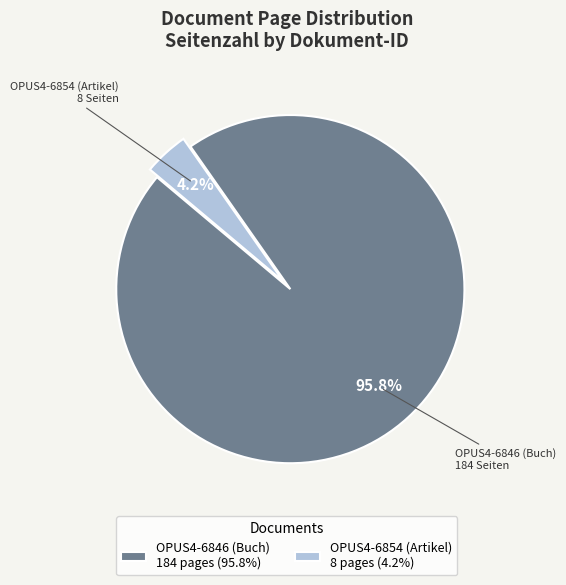

Combined, do OPUS4-6846 (Buch) and OPUS4-6854 (Artikel) account for over 50%?

Yes